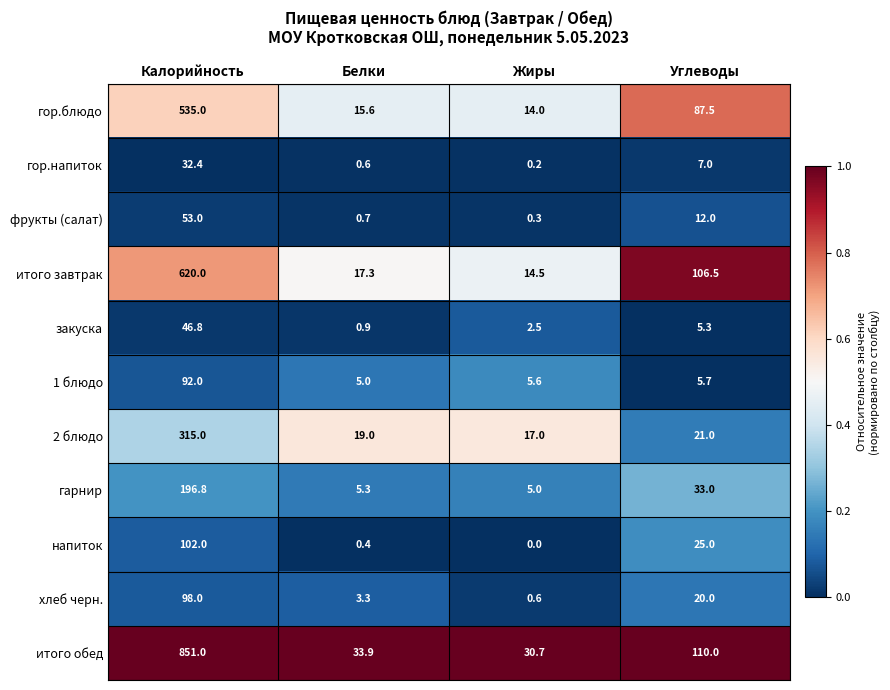

What is the sum of all напиток values?

127.4